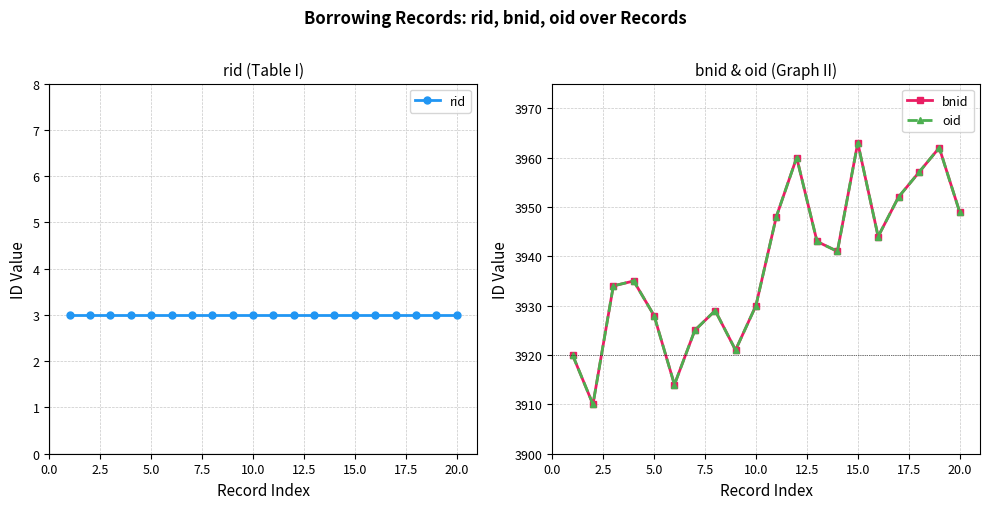

The oid series shows 1742 at 17. True or false?

False